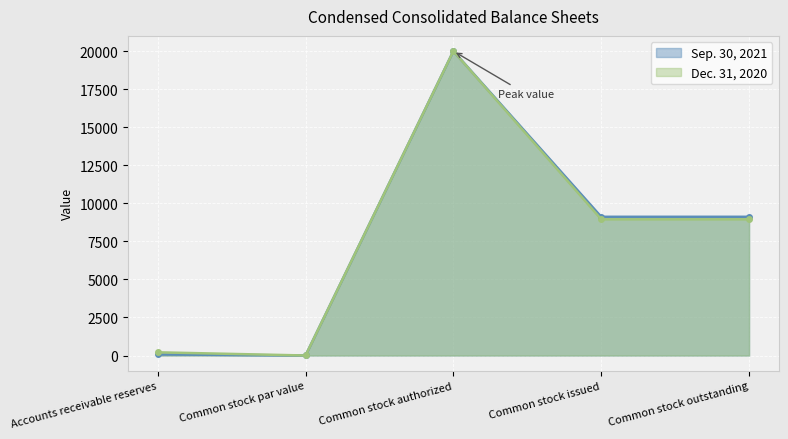

List the labels in order of Dec. 31, 2020 value, smallest first.

Common stock par value, Accounts receivable reserves, Common stock issued, Common stock outstanding, Common stock authorized